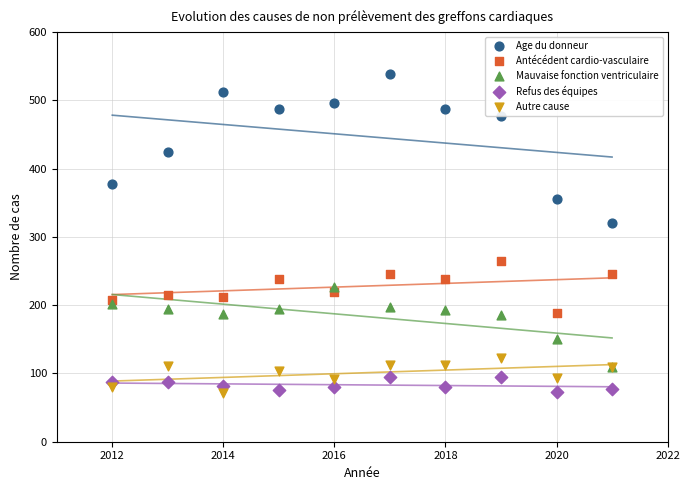

Across all series, what Y value is closest to 304?

321